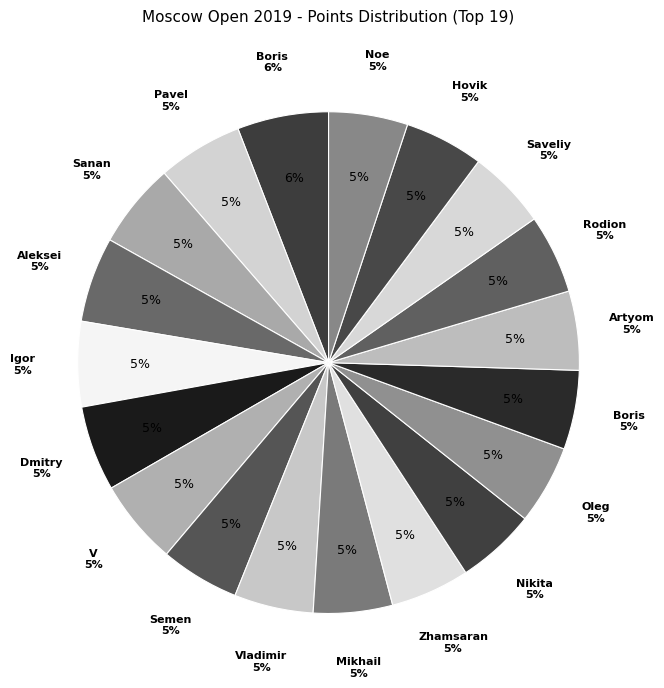

What is the largest slice in the pie chart?

Savchenko Boris